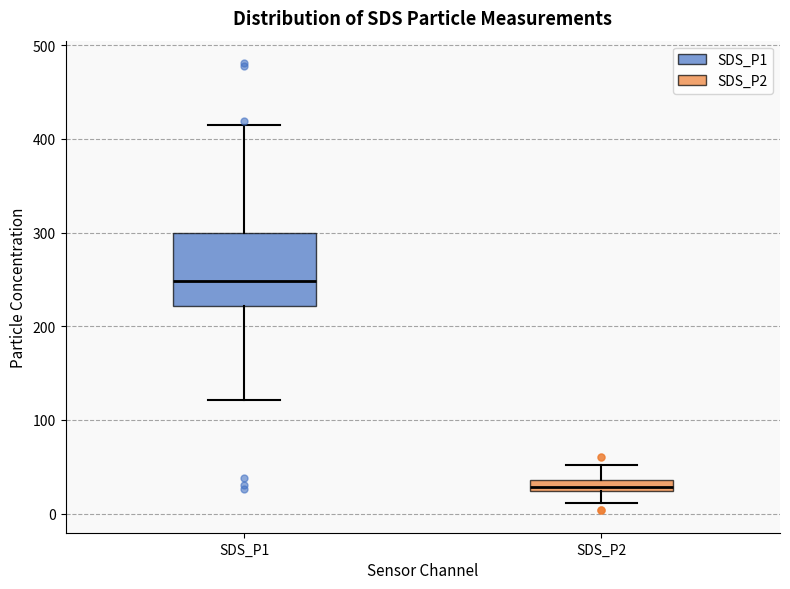

Comparing the boxes themselves (not the whiskers), which one is the tallest?

SDS_P1